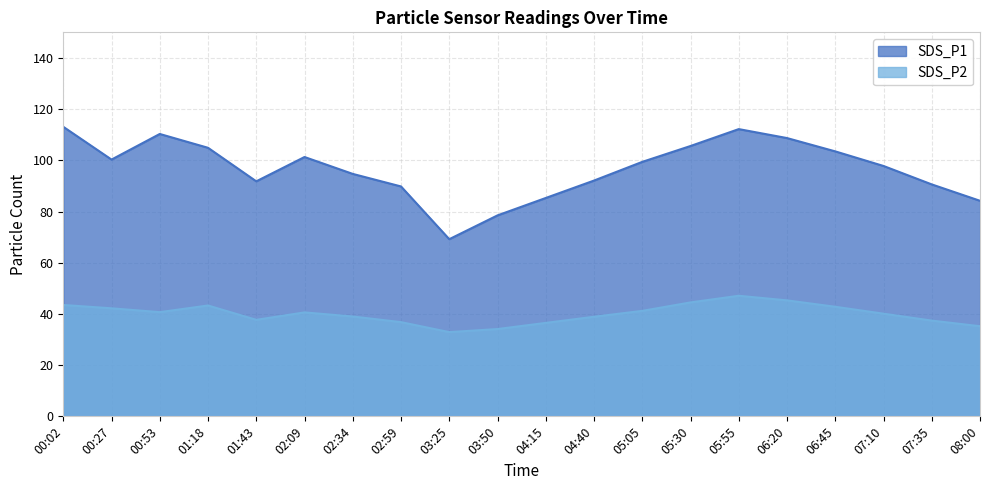

Which series has the largest total across all categories?

SDS_P1